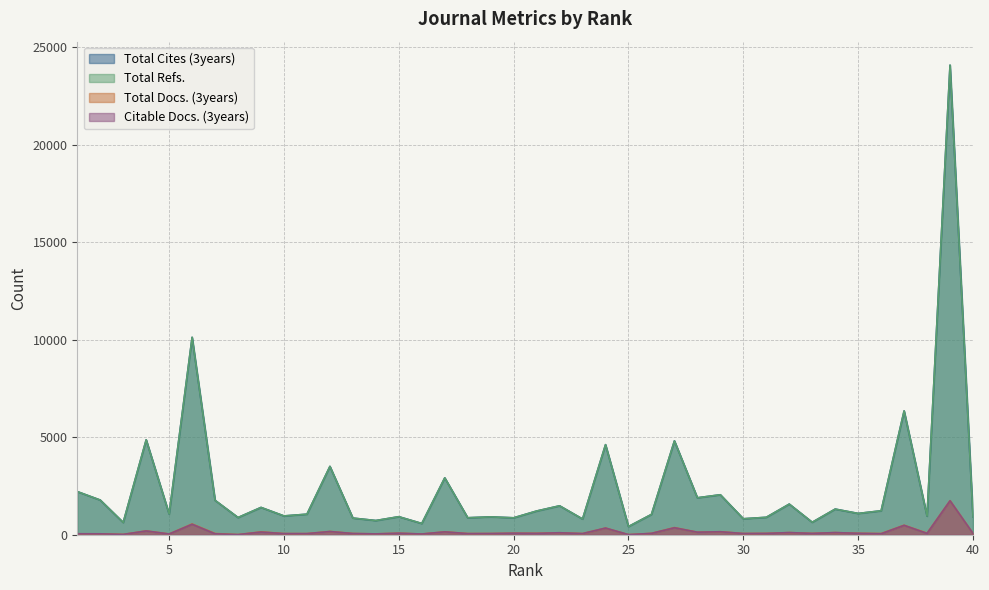

Where does the Citable Docs. (3years) series first go above 67?

4